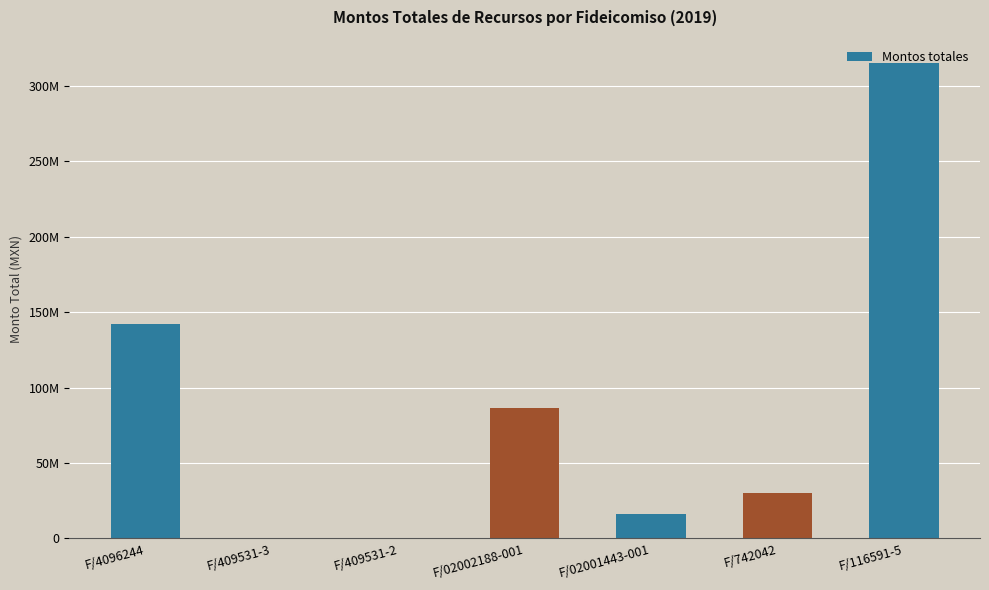

Between F/4096244 and F/02002188-001, which is larger?

F/4096244